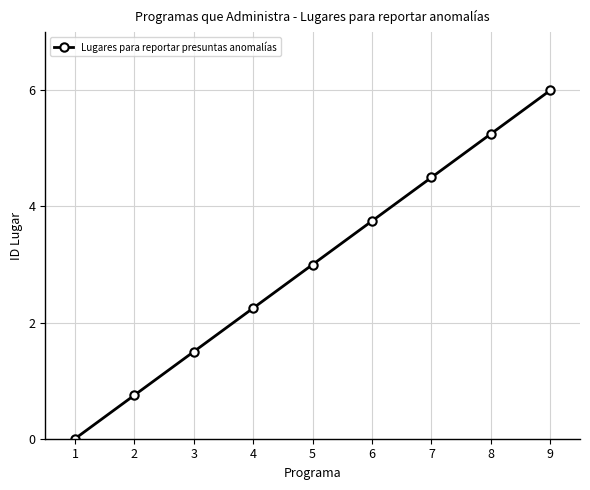

List the labels in order of value, largest first.

9, 8, 7, 6, 5, 4, 3, 2, 1